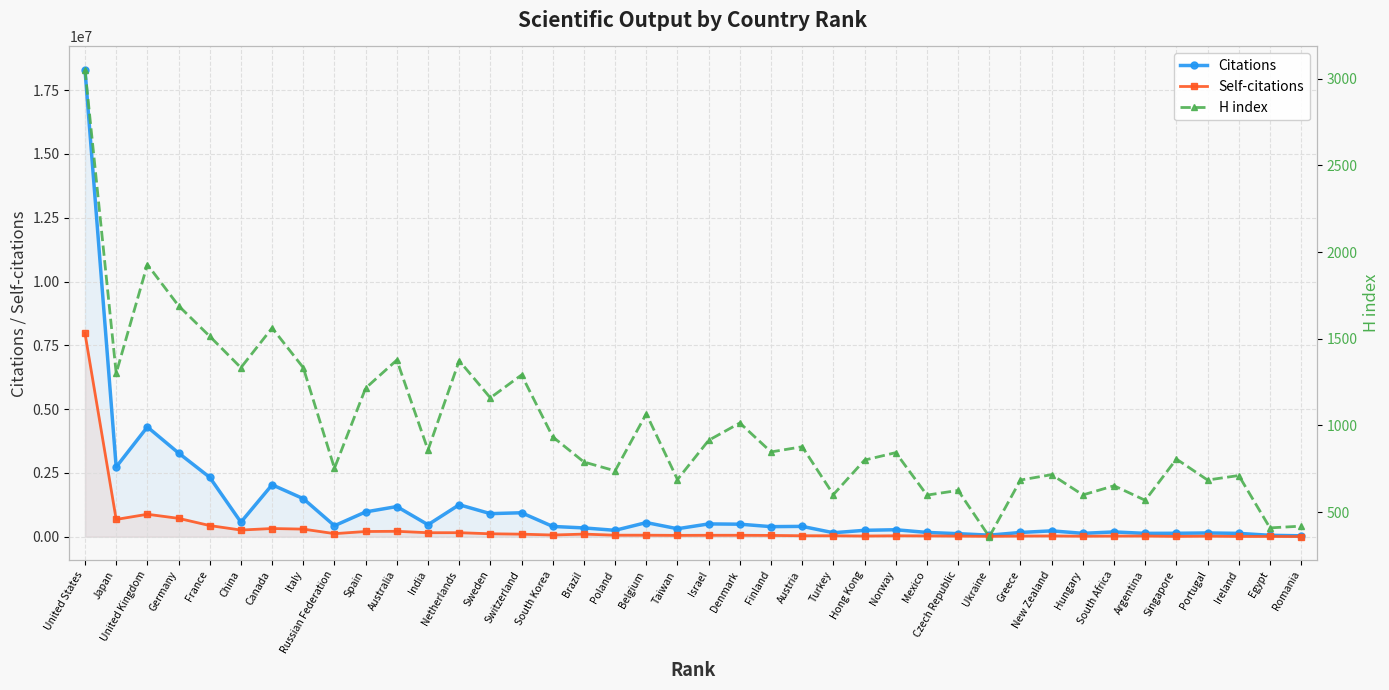

How many lines are shown in the chart?

3